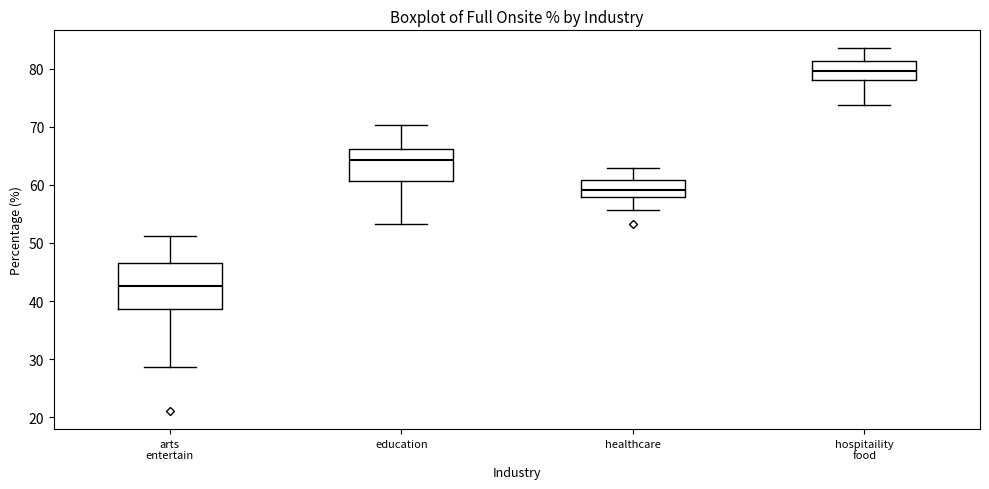

Which box is the tallest, from its lower edge to its upper edge?

arts entertain